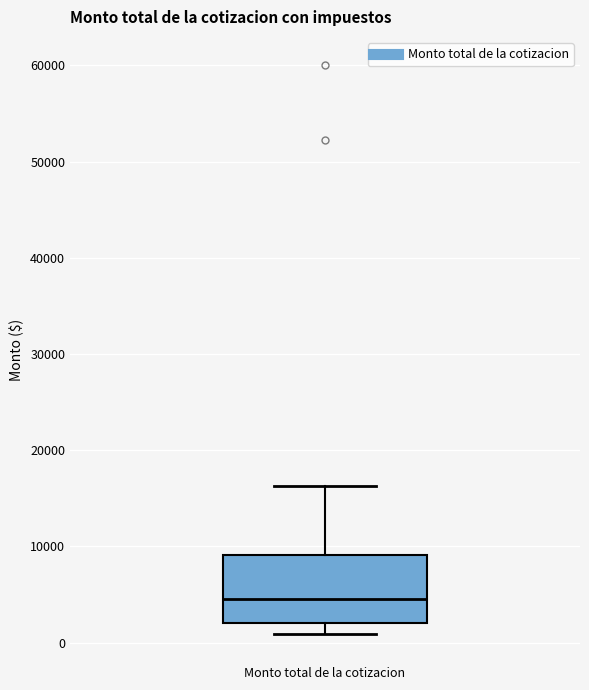

Read this box plot against the y-axis: the position of the median line, the range covered by the box, and the ends of both whiskers. The values are not printed on the chart, so give them approximately, as read against the axis.

median 4000, box 2000 to 9000, whiskers 1000 to 16000